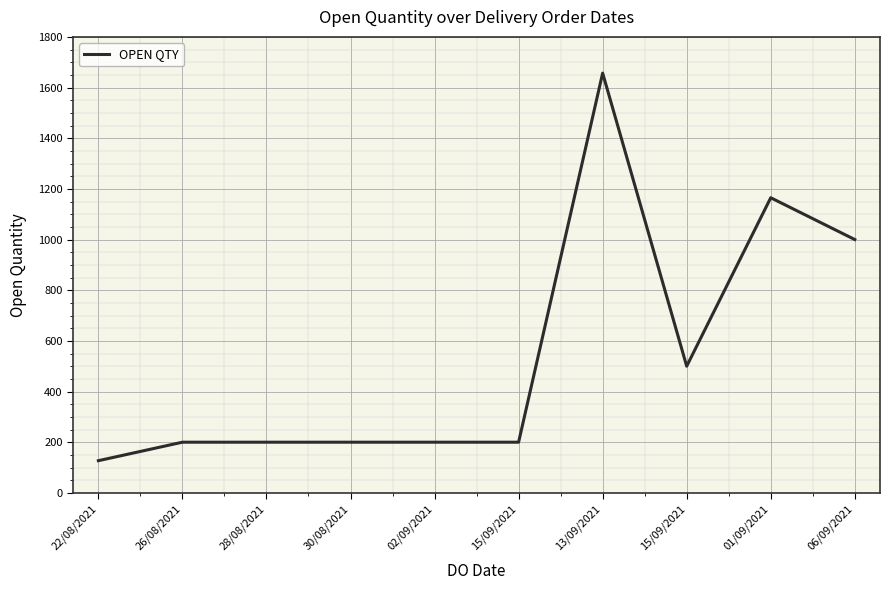

How many lines are shown in the chart?

1